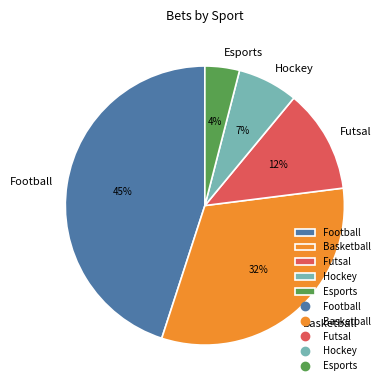

What is the ratio of the value at Futsal to the value at Football?

0.3